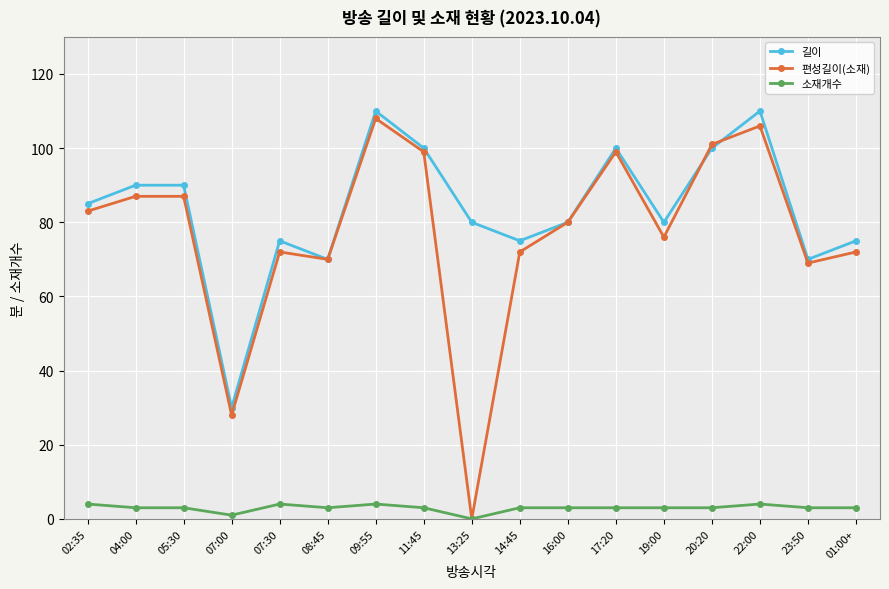

Is it true that 편성길이(소재) equals 87 at 04:00?

True